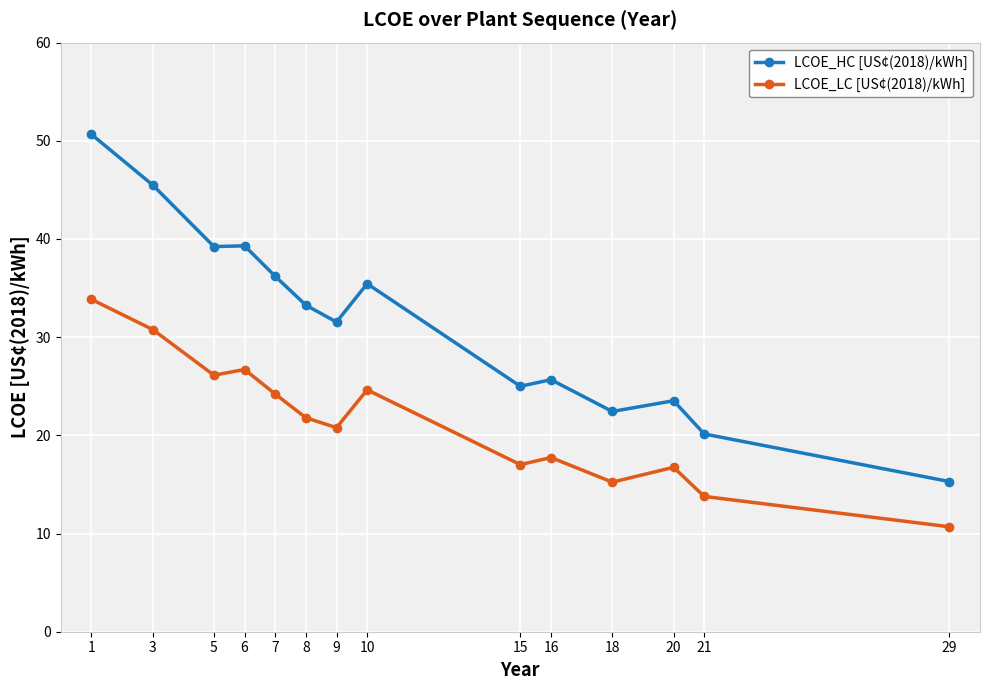

At which category does the chart reach its minimum across all series?

29